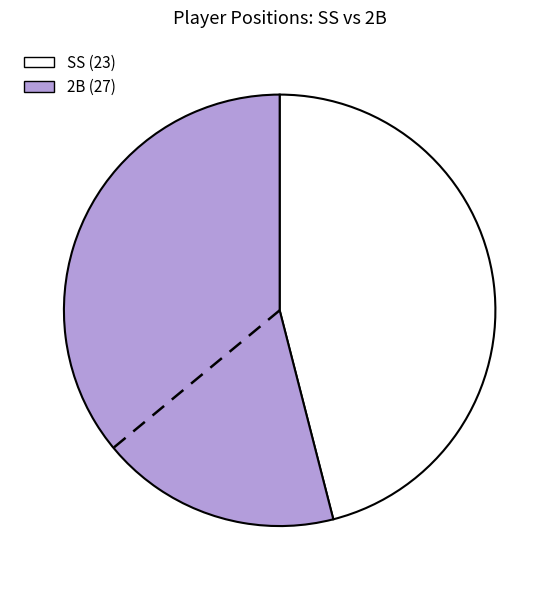

How many slices are in this pie chart?

2